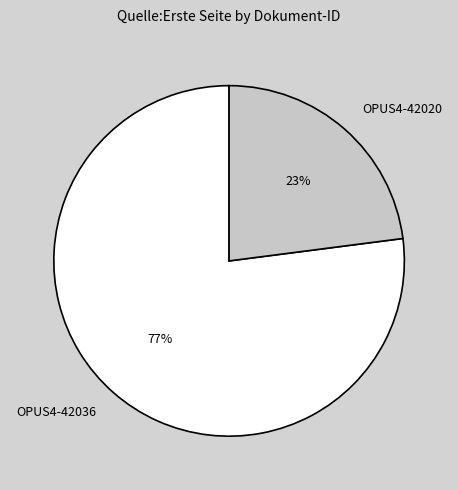

Rank the categories by value from lowest to highest.

OPUS4-42020, OPUS4-42036